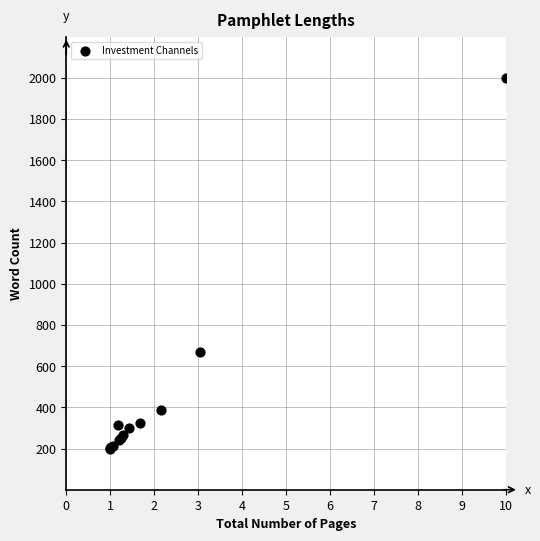

What Y value in the scatter plot is closest to 1100?

668.2